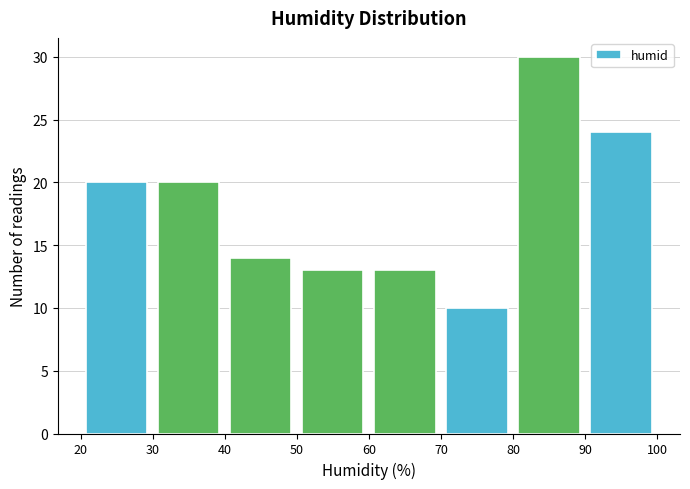

Reading left to right, transcribe this chart: for each bar, give the range it covers on the x-axis and its height. The values are not printed on the chart, so give them approximately, as read against the axis.

20 to 30: 20
30 to 40: 20
40 to 50: 14
50 to 60: 13
60 to 70: 13
70 to 80: 10
80 to 90: 30
90 to 100: 24